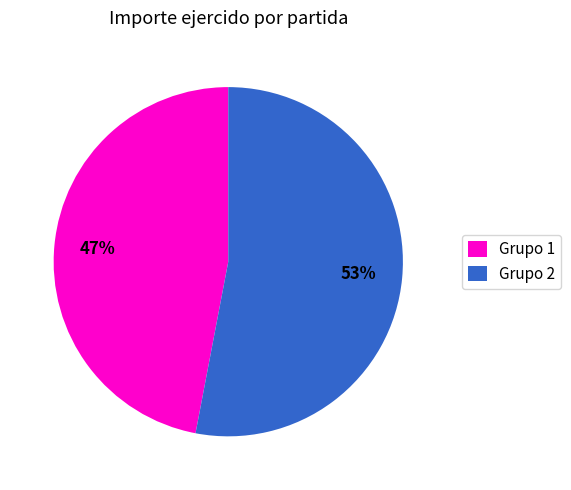

Is there a majority slice in this chart?

Yes